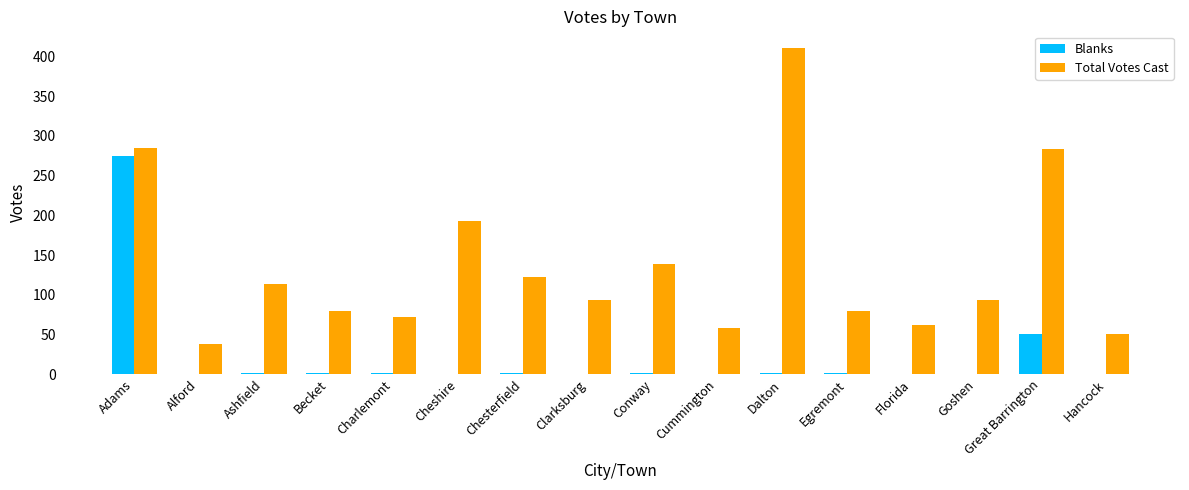

At which label does Blanks first exceed 1?

Adams